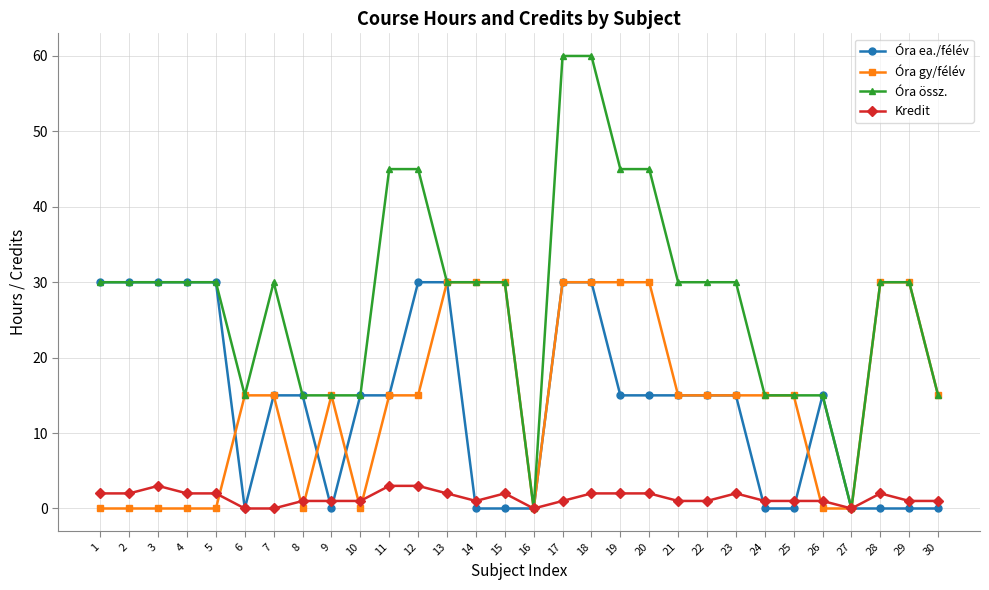

True or false: Óra ea./félév has a value of 10 at 18.

False